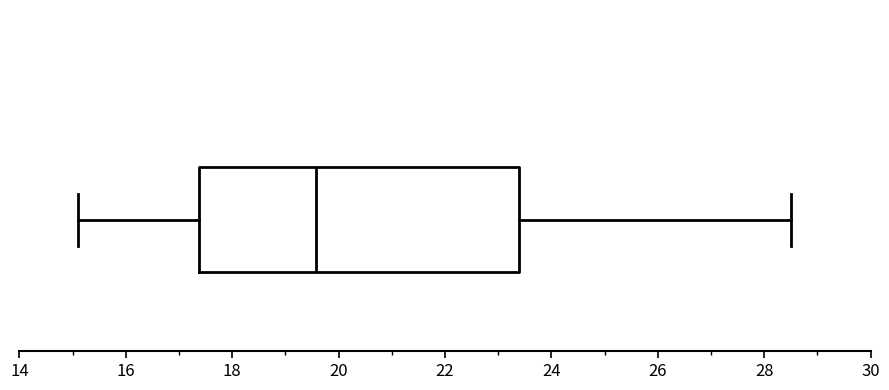

Transcribe this box plot: give where the median line is, the range the box spans, and where the two whiskers end, as read against the x-axis. The values are not printed on the chart, so give them approximately, as read against the axis.

median 19.6, box 17.4 to 23.4, whiskers 15.2 to 28.6